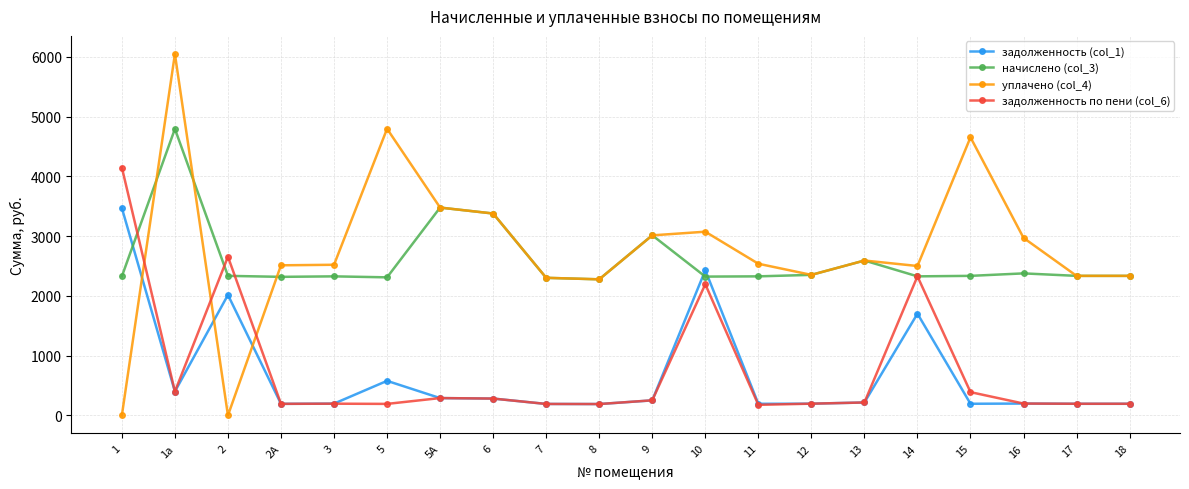

List the series in order of their peak value, lowest first.

задолженность (col_1), задолженность по пени (col_6), начислено (col_3), уплачено (col_4)